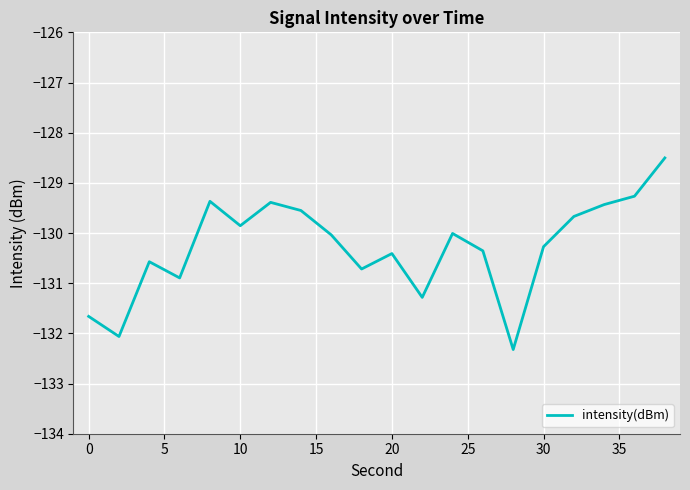

What is the greatest value displayed?

-128.5